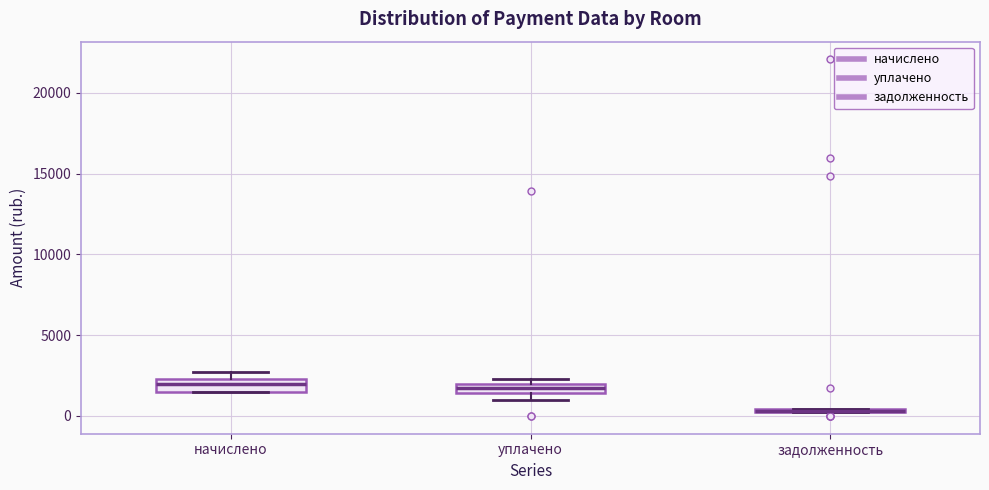

Where is the lower edge of the box for начислено on the y-axis? The values are not printed on the chart, so give them approximately, as read against the axis.

1500